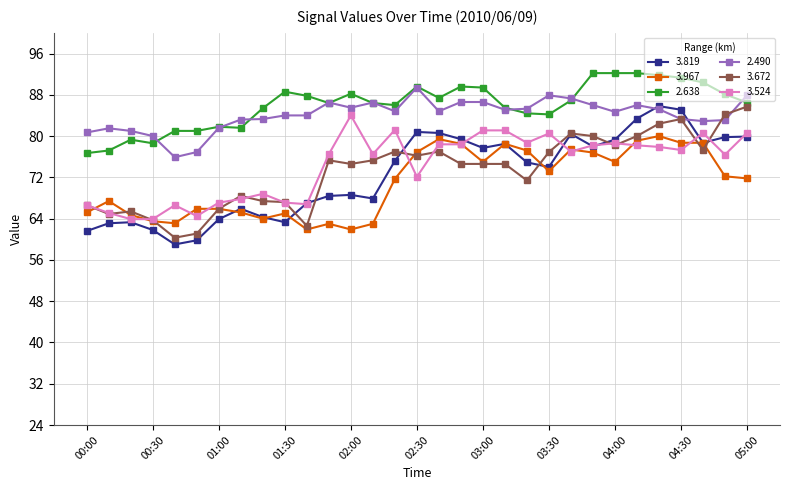

True or false: 3.967 has more than 1 interior local peaks.

True